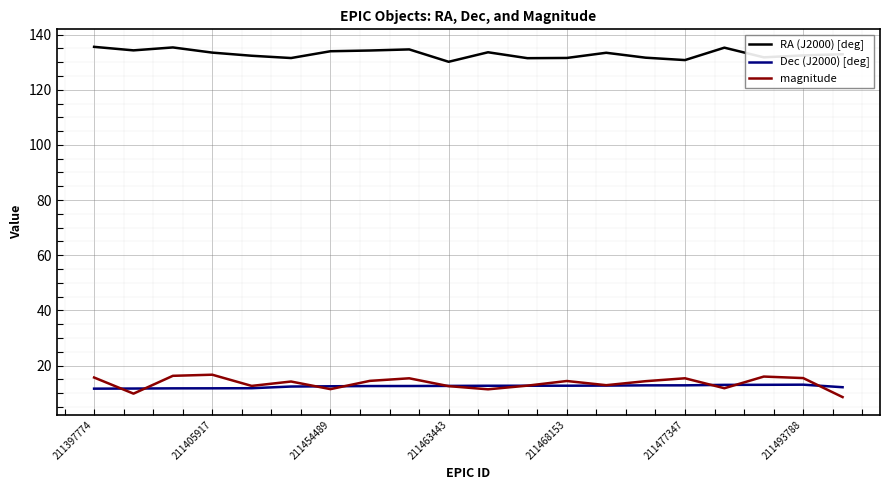

What is the maximum value shown in the chart?

135.5